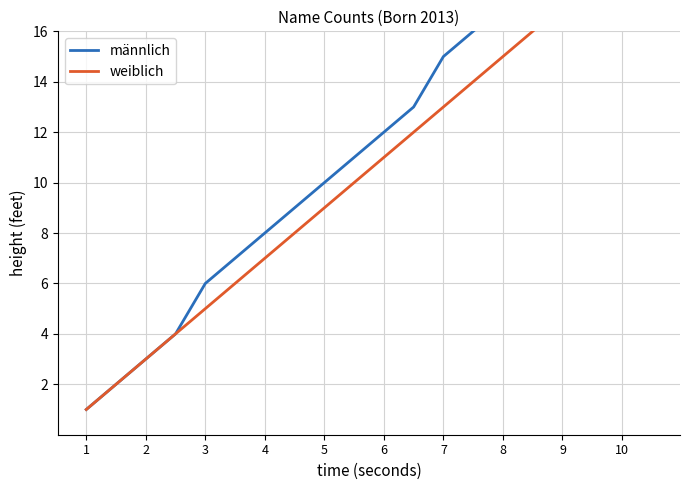

At 10, list the series in order from smallest to largest.

weiblich, männlich